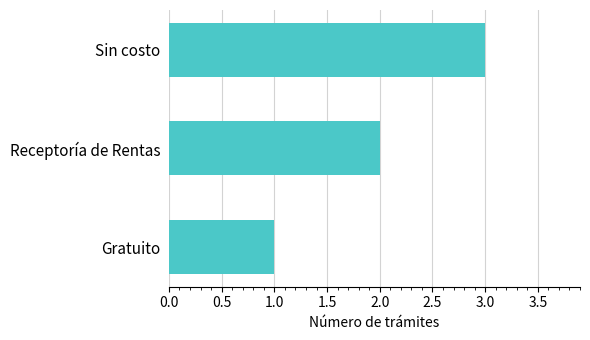

What is the label of the 2nd bar from the bottom?

Receptoría de Rentas